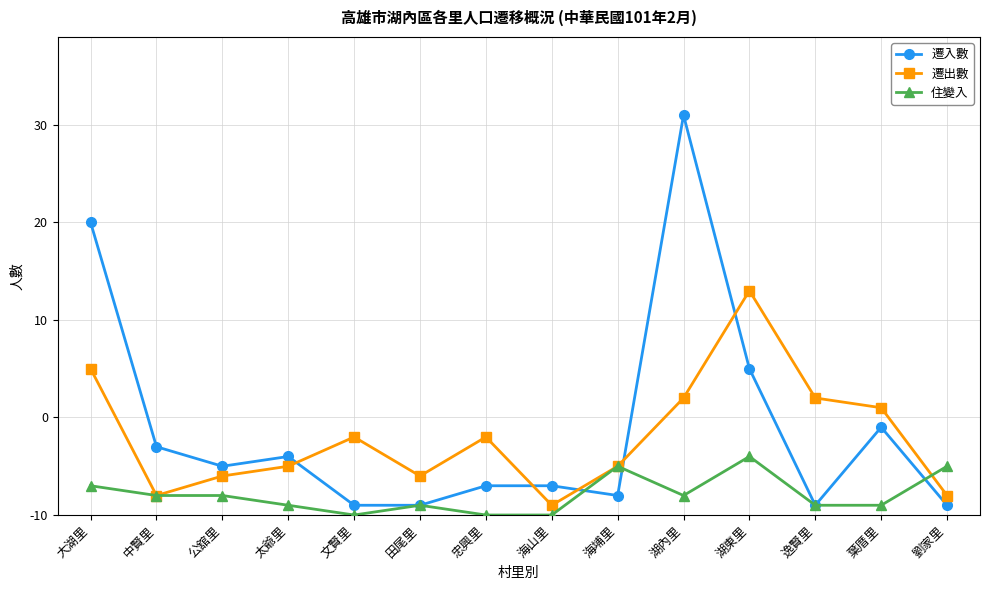

Between 中賢里 and 劉家里, which series saw the biggest shift?

遷入數